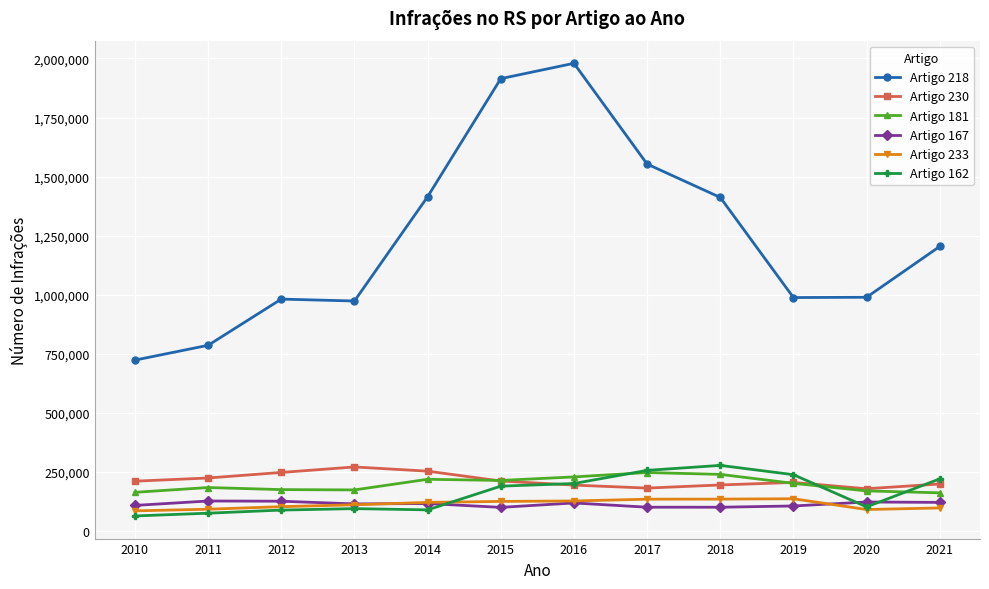

The value of Artigo 167 at 2017 is 26914. True or false?

False